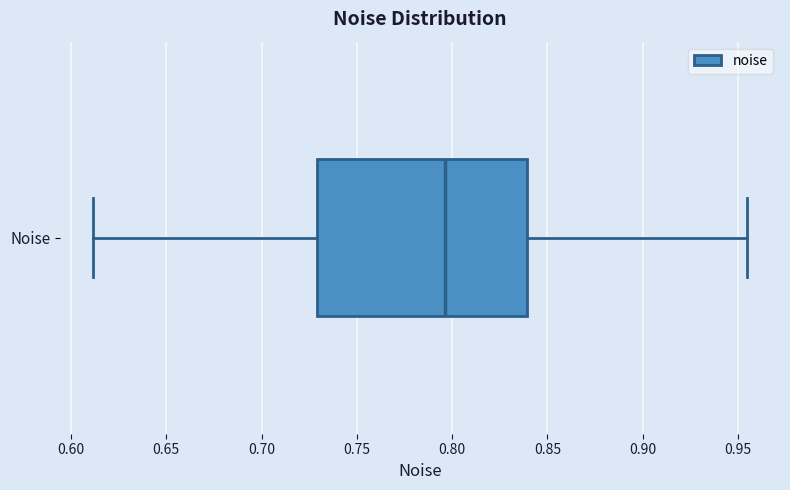

Where does the left whisker of the box for Noise end on the x-axis? The values are not printed on the chart, so give them approximately, as read against the axis.

0.610